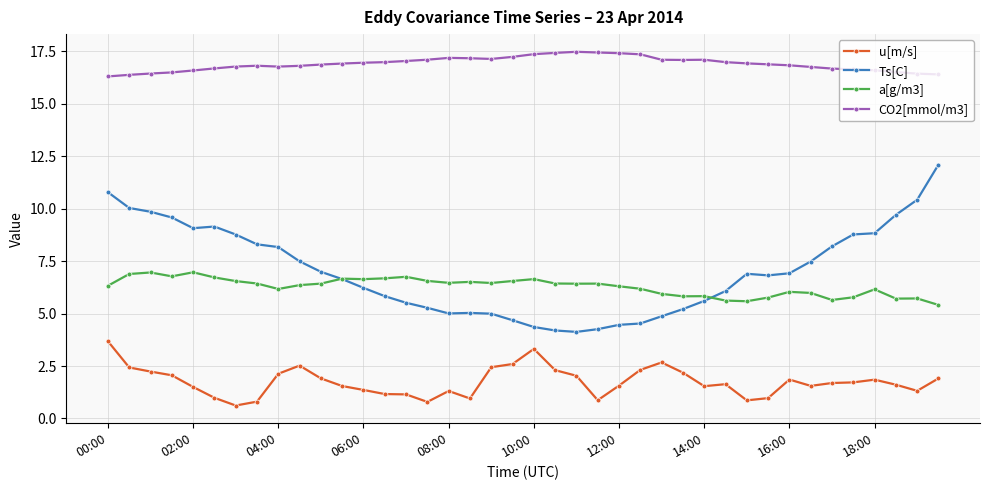

Which series has the largest total across all categories?

CO2[mmol/m3]